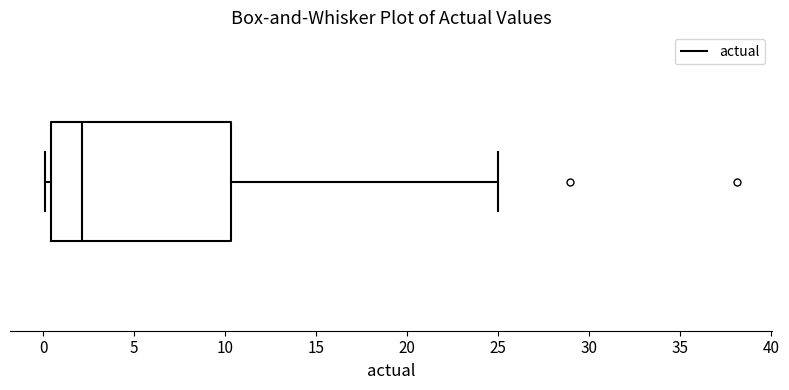

Read this box plot against the x-axis: the position of the median line, the range covered by the box, and the ends of both whiskers. The values are not printed on the chart, so give them approximately, as read against the axis.

median 2.0, box 0.5 to 10.5, whiskers 0.0 to 25.0